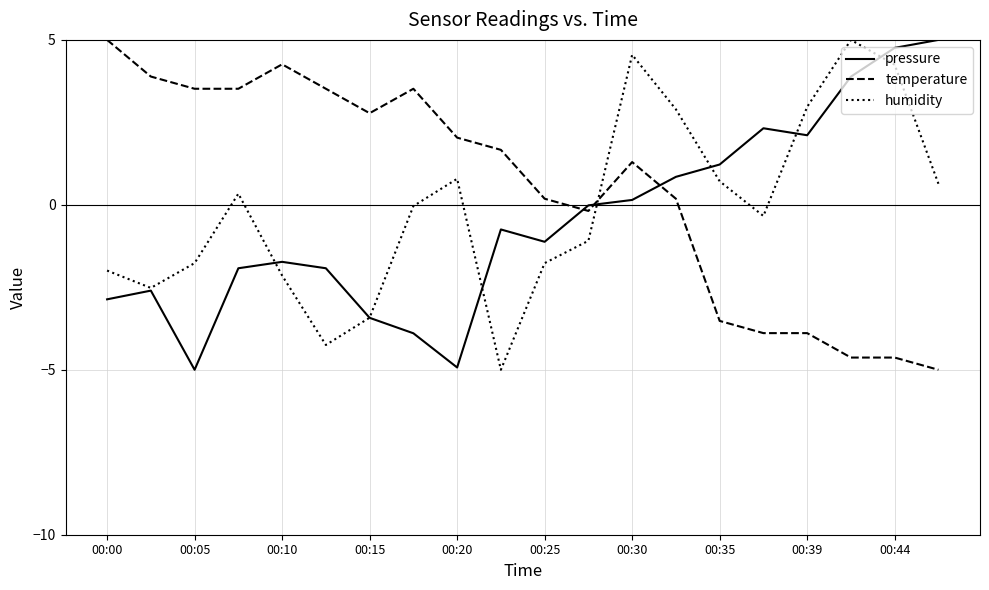

What is the minimum value for humidity?

-5.0